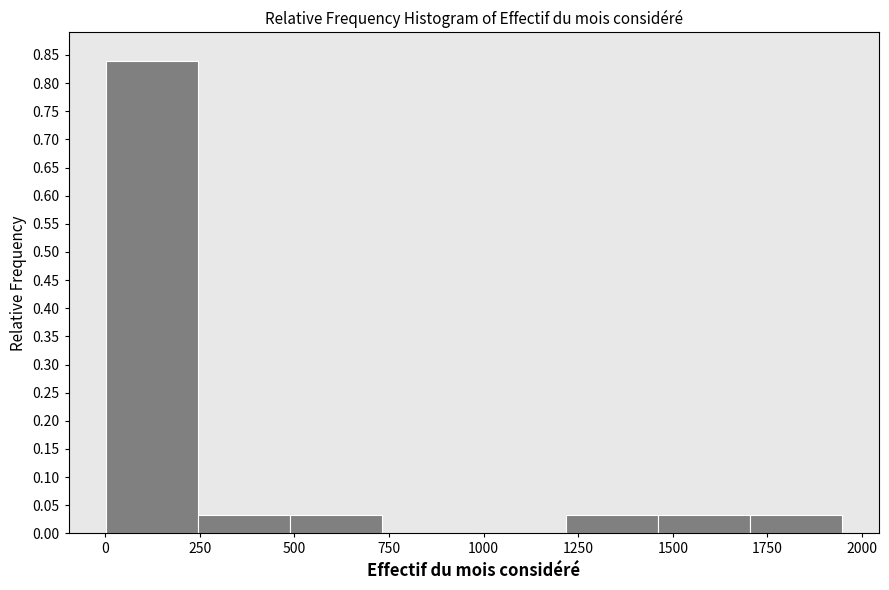

Reading left to right, list every bar in this chart as the range it spans on the x-axis followed by its height. Neither the bar edges nor the heights are printed on the chart, so give them approximately, as read against the axes.

0 to 250: 0.84
250 to 500: 0.03
500 to 750: 0.03
750 to 950: 0
950 to 1200: 0
1200 to 1450: 0.03
1450 to 1700: 0.03
1700 to 1950: 0.03